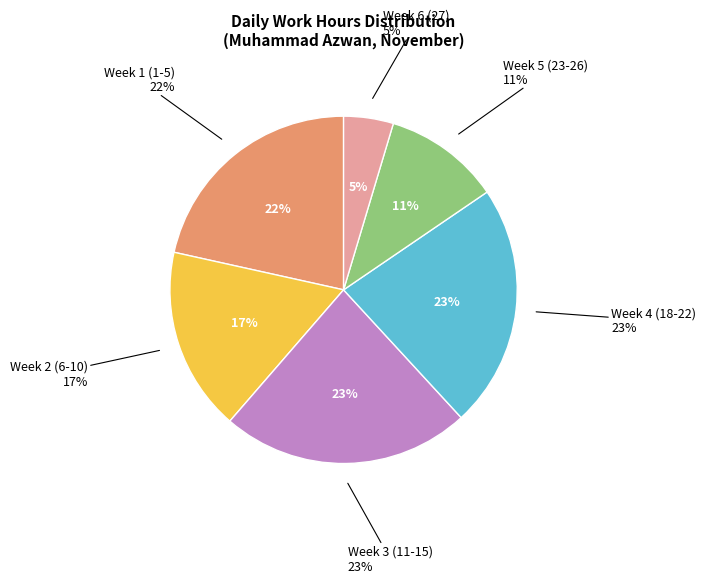

Approximately how many times larger is the value at 11 compared to 7?

1.0